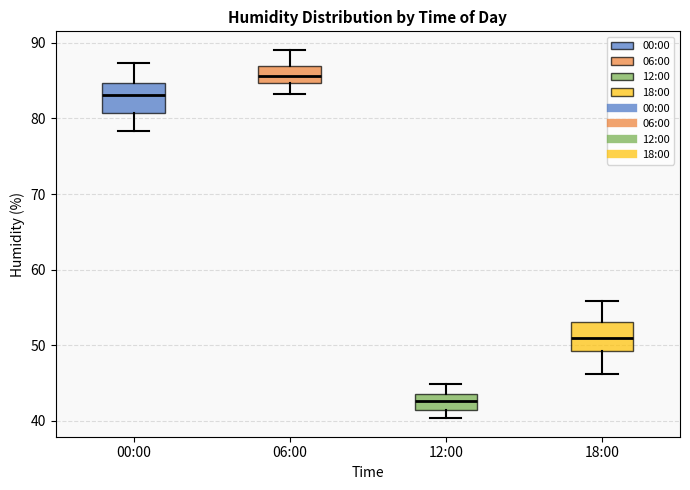

Reading left to right, transcribe this box plot: for each box, give where its median line is, the range the box spans, and where its two whiskers end, as read against the y-axis. The values are not printed on the chart, so give them approximately, as read against the axis.

00:00: median 83, box 81 to 85, whiskers 78 to 87
06:00: median 86, box 85 to 87, whiskers 83 to 89
12:00: median 43, box 41 to 44, whiskers 40 to 45
18:00: median 51, box 49 to 53, whiskers 46 to 56